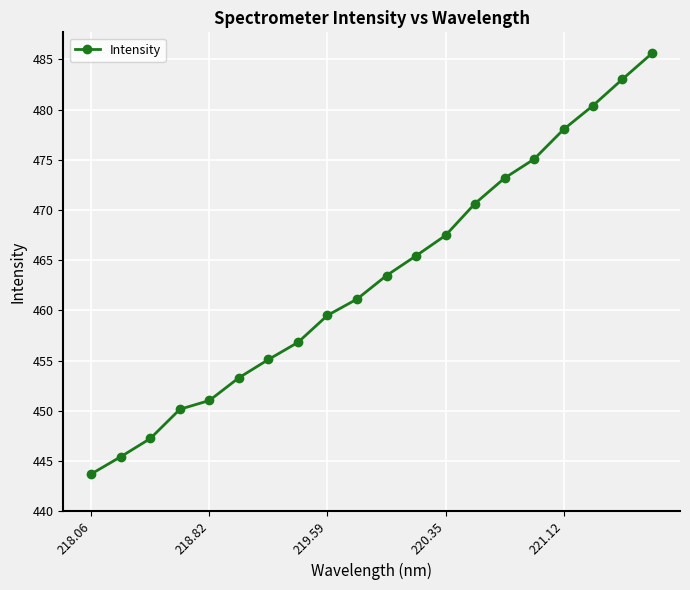

What is the difference between the maximum and minimum values?

41.9